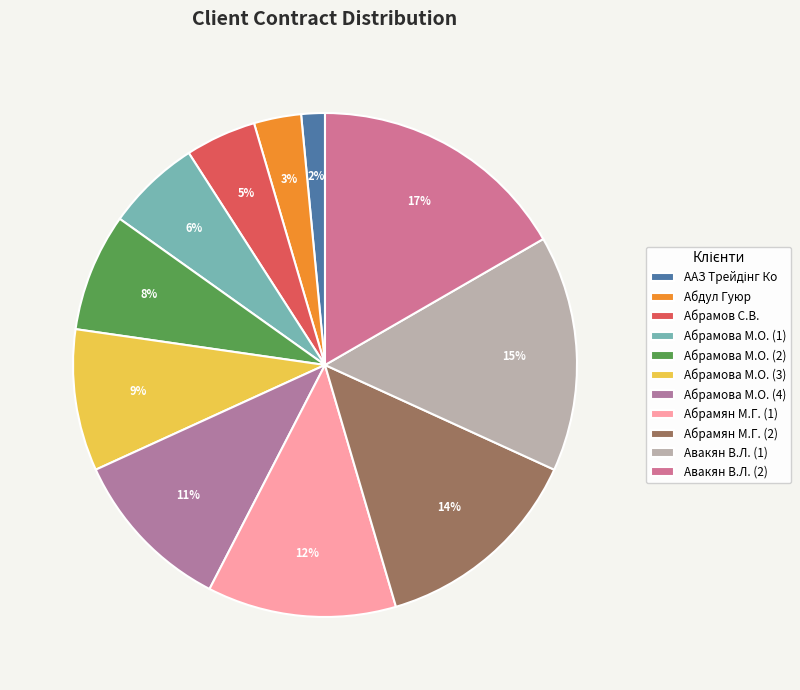

Count the number of slices in the pie.

11